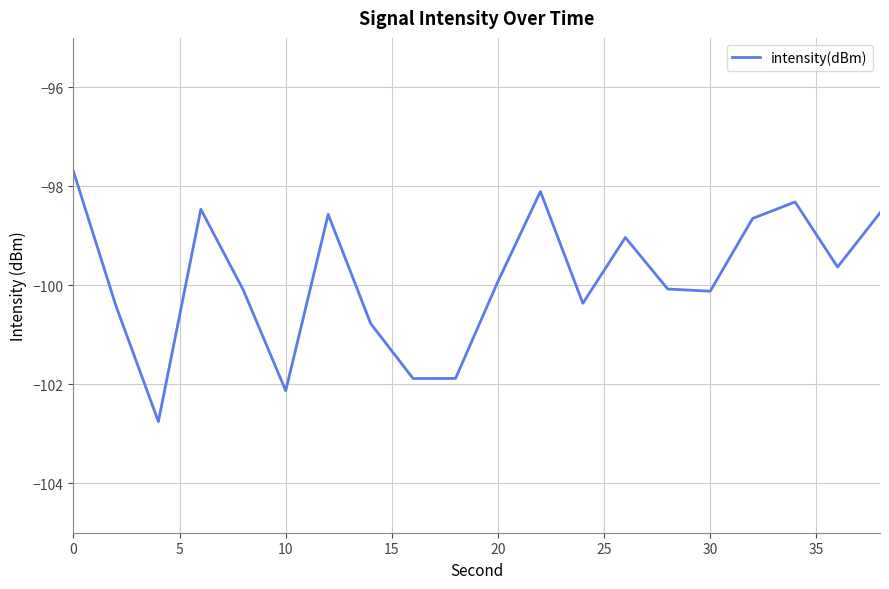

How many distinct data groups are displayed?

1